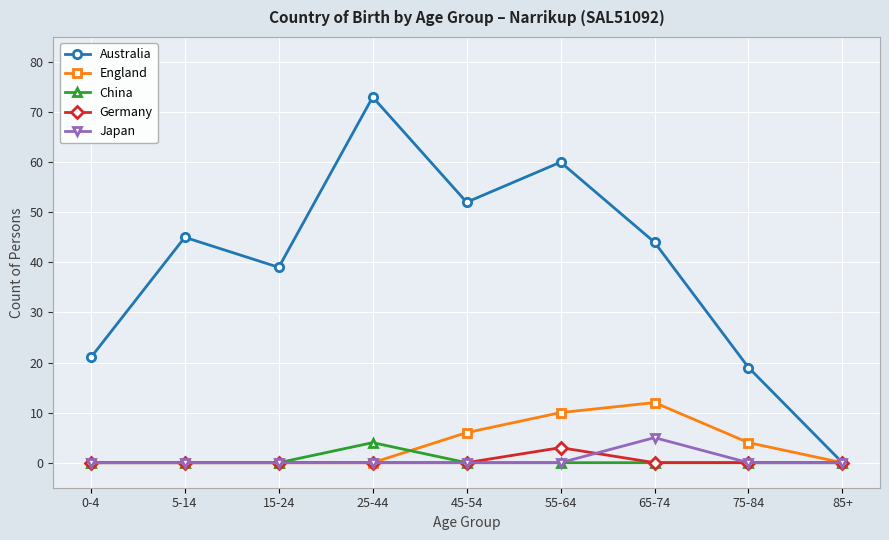

Reading left to right, list all the values displayed in this chart.

Australia: 0-4=21	5-14=45	15-24=39	25-44=73	45-54=52	55-64=60	65-74=44	75-84=19	85+=0
England: 0-4=0	5-14=0	15-24=0	25-44=0	45-54=6	55-64=10	65-74=12	75-84=4	85+=0
China: 0-4=0	5-14=0	15-24=0	25-44=4	45-54=0	55-64=0	65-74=0	75-84=0	85+=0
Germany: 0-4=0	5-14=0	15-24=0	25-44=0	45-54=0	55-64=3	65-74=0	75-84=0	85+=0
Japan: 0-4=0	5-14=0	15-24=0	25-44=0	45-54=0	55-64=0	65-74=5	75-84=0	85+=0